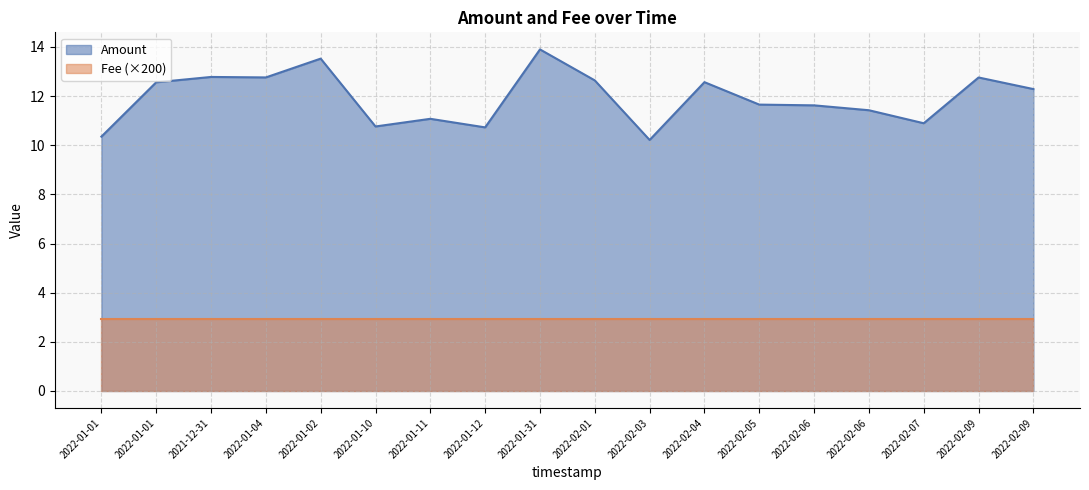

Reading right to left, extract all data points from this chart.

12.3	12.8	10.9	11.4	11.6	11.7	12.6	10.2	12.6	13.9	10.7	11.1	10.8	13.5	12.8	12.8	12.6	10.4